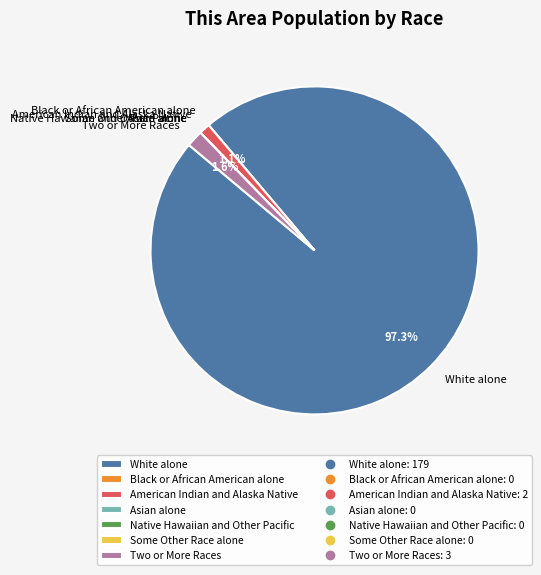

Which slice represents more than half of the pie?

White alone